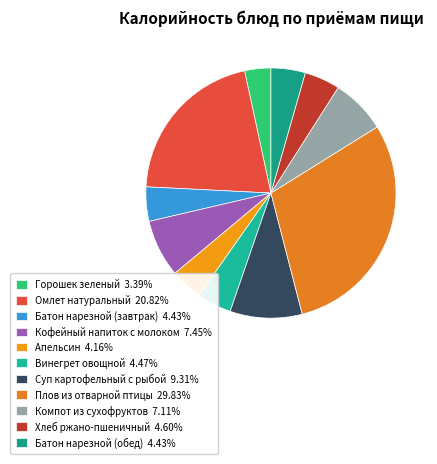

Rank the categories by value from highest to lowest.

Плов из отварной птицы, Омлет натуральный, Суп картофельный с рыбой, Кофейный напиток с молоком, Компот из сухофруктов, Хлеб ржано-пшеничный, Винегрет овощной, Батон нарезной (завтрак), Батон нарезной (обед), Апельсин, Горошек зеленый